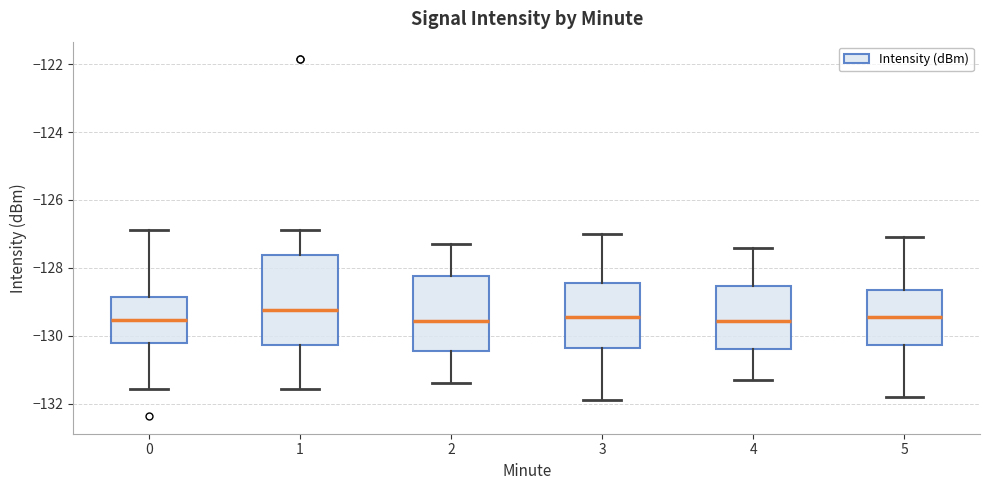

Which box is the tallest, from its lower edge to its upper edge?

1